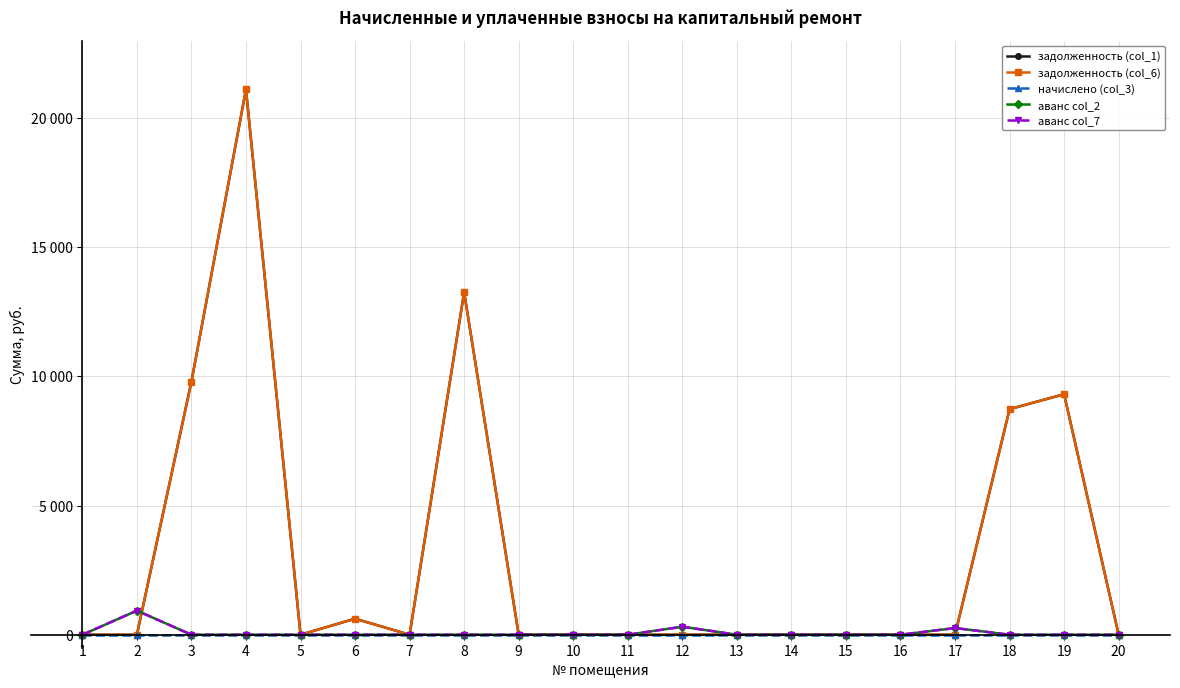

Is this an area chart (filled region under the line)?

No